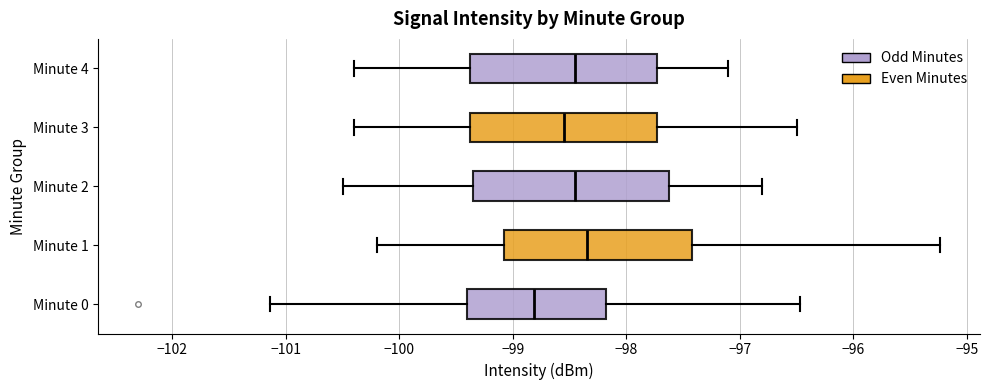

Where does the left whisker of the box for Minute 3 end on the x-axis? The values are not printed on the chart, so give them approximately, as read against the axis.

-100.4